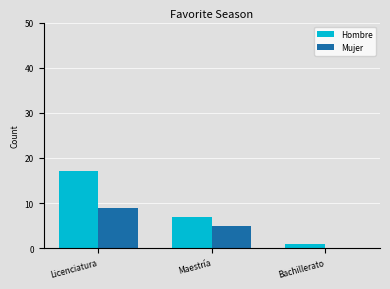

Read the Mujer value at Maestría.

5